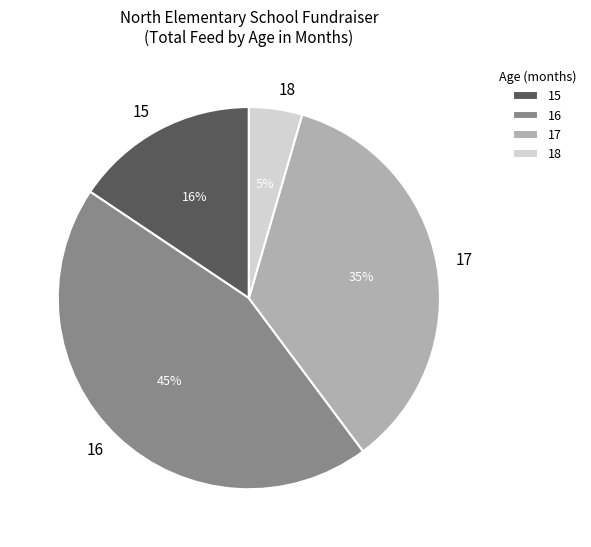

Is there a majority slice in this chart?

No